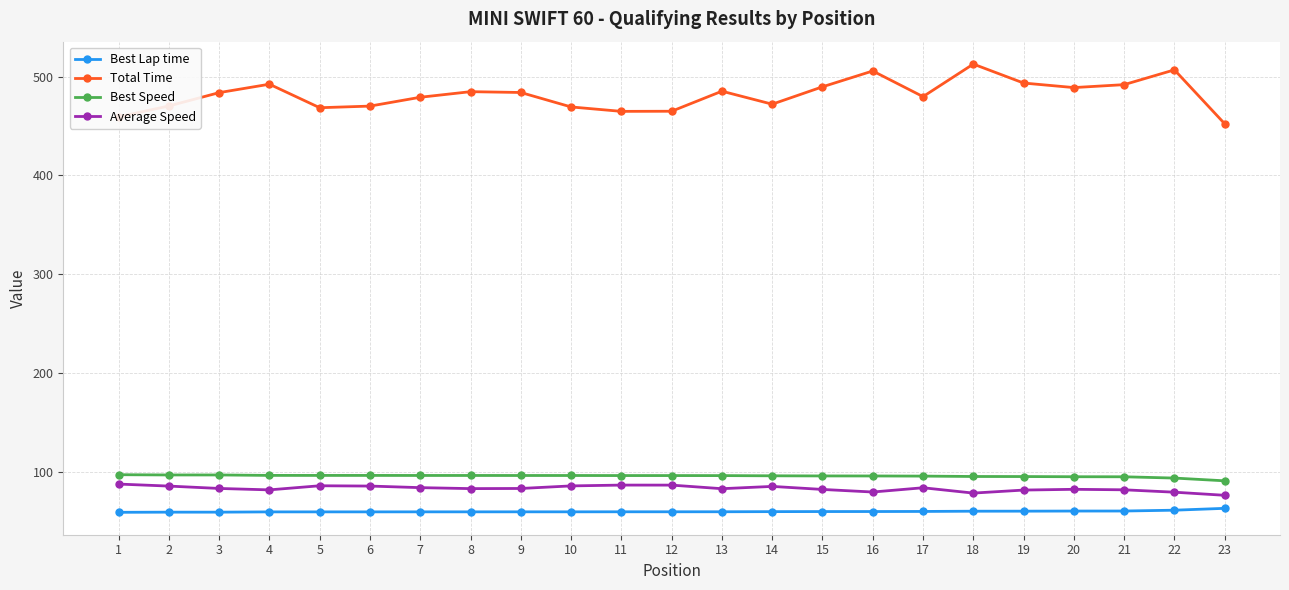

True or false: Best Lap time and Average Speed intersect in this chart.

False